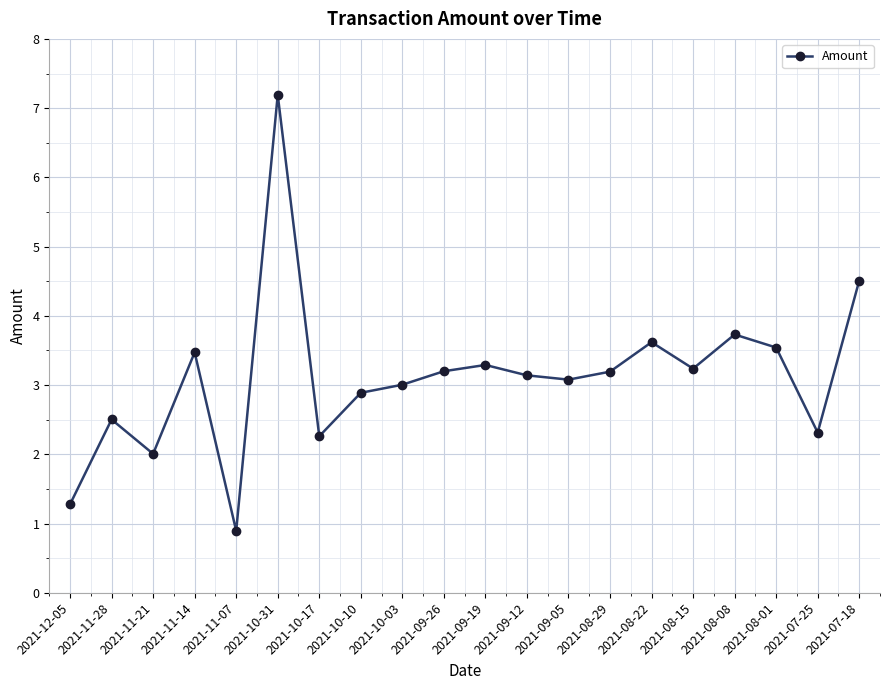

How many lines are shown in the chart?

1